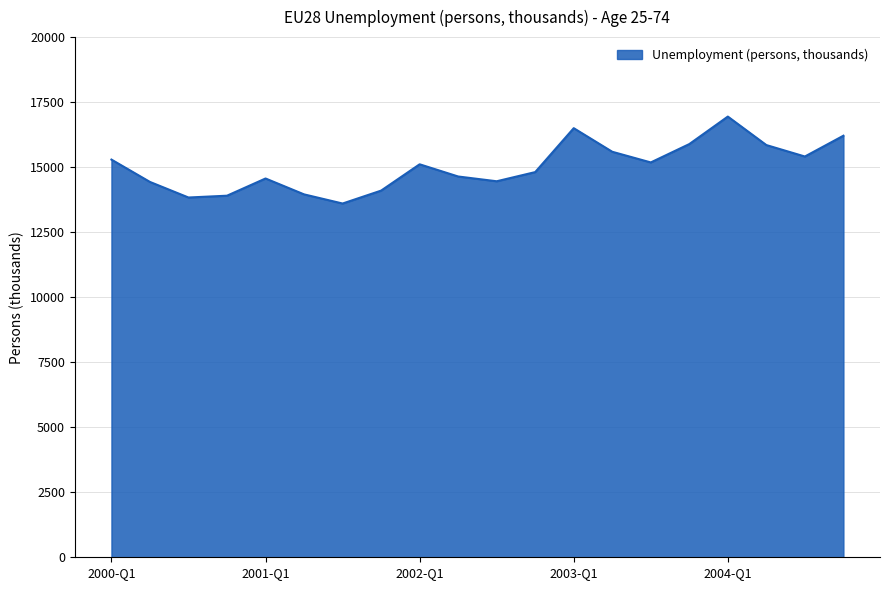

What is the maximum value shown in the chart?

16944.6